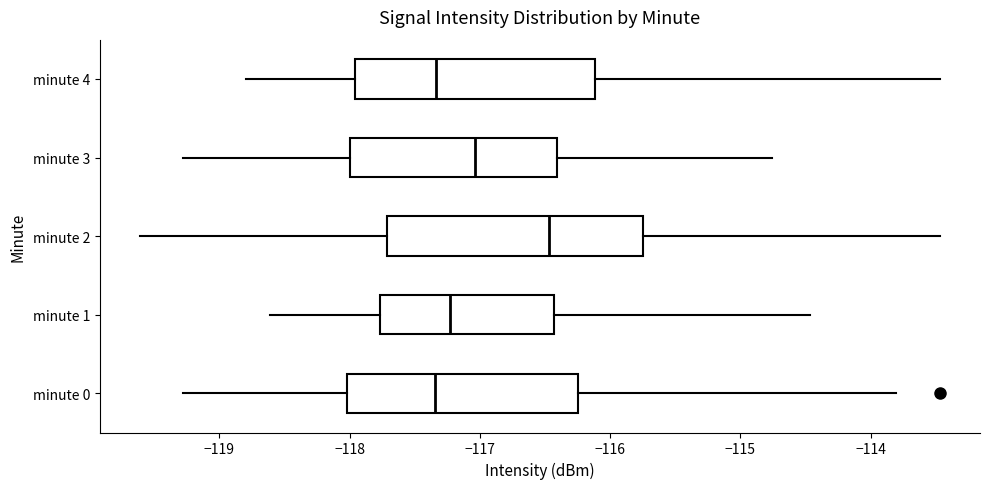

Reading bottom to top, transcribe this box plot: for each box, give where its median line is, the range the box spans, and where its two whiskers end, as read against the x-axis. The values are not printed on the chart, so give them approximately, as read against the axis.

minute 0: median -117.3, box -118.0 to -116.2, whiskers -119.3 to -113.8
minute 1: median -117.2, box -117.8 to -116.4, whiskers -118.6 to -114.5
minute 2: median -116.5, box -117.7 to -115.7, whiskers -119.6 to -113.5
minute 3: median -117.0, box -118.0 to -116.4, whiskers -119.3 to -114.8
minute 4: median -117.3, box -118.0 to -116.1, whiskers -118.8 to -113.5